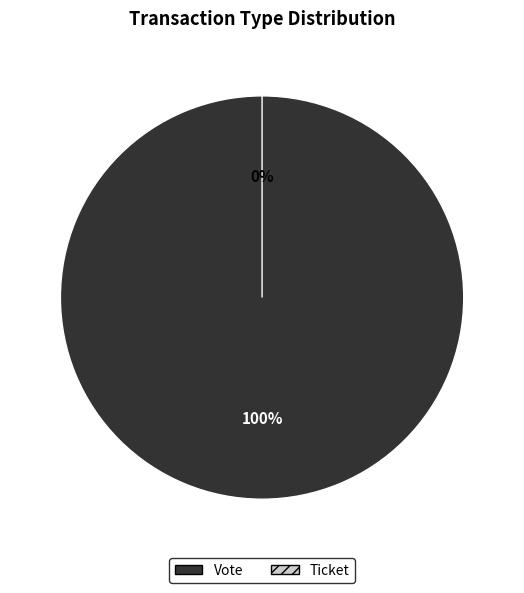

True or false: Vote accounts for 89% of the total.

False